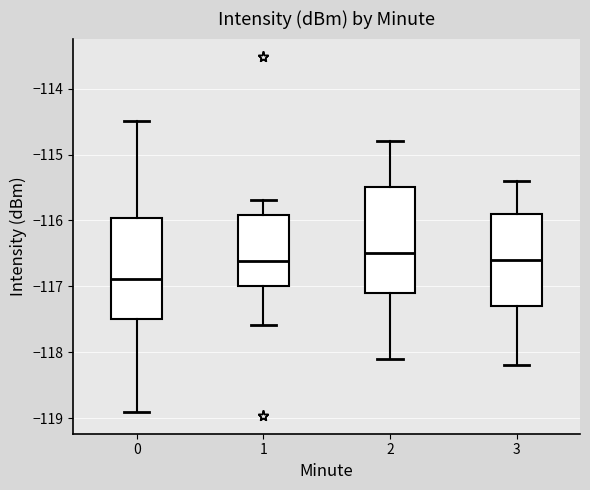

Reading left to right, transcribe this box plot: for each box, give where its median line is, the range the box spans, and where its two whiskers end, as read against the y-axis. The values are not printed on the chart, so give them approximately, as read against the axis.

0: median -116.9, box -117.5 to -116.0, whiskers -118.9 to -114.5
1: median -116.6, box -117.0 to -115.9, whiskers -117.6 to -115.7
2: median -116.5, box -117.1 to -115.5, whiskers -118.1 to -114.8
3: median -116.6, box -117.3 to -115.9, whiskers -118.2 to -115.4